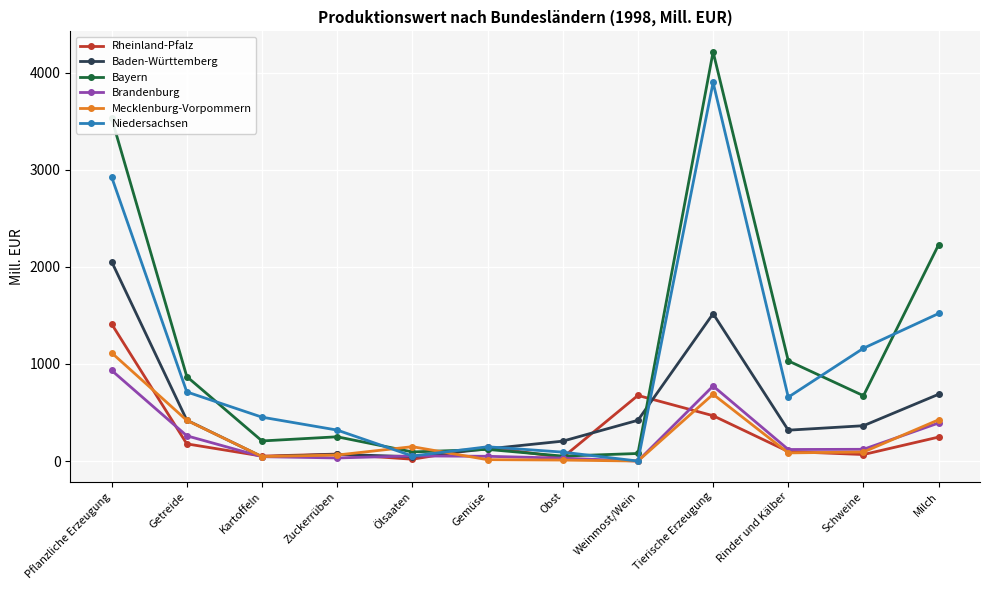

Is it true that Bayern equals 78 at Weinmost/Wein?

True